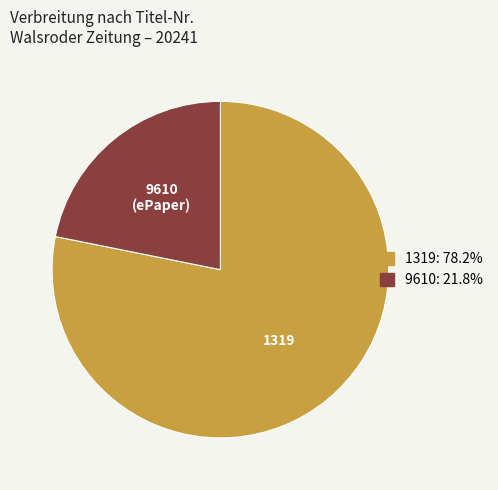

Do 9610 and 1319 together represent more than half of the pie?

Yes